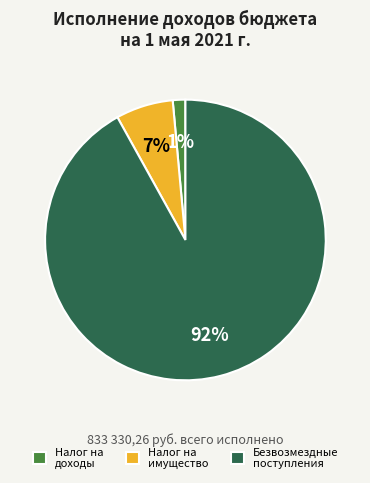

Count the number of slices in the pie.

3